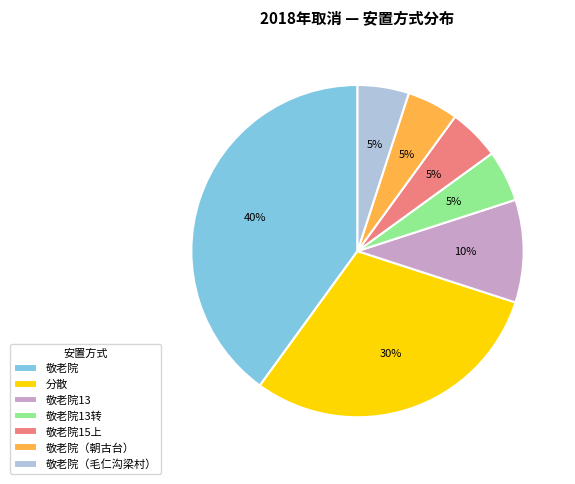

True or false: 分散 accounts for 24% of the total.

False